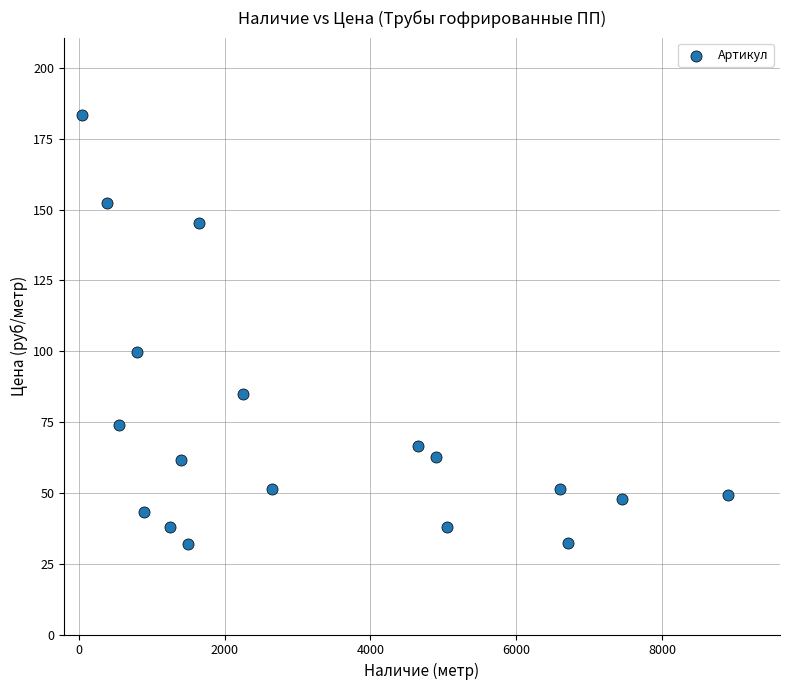

What Y value in the scatter plot is closest to 107?

99.6